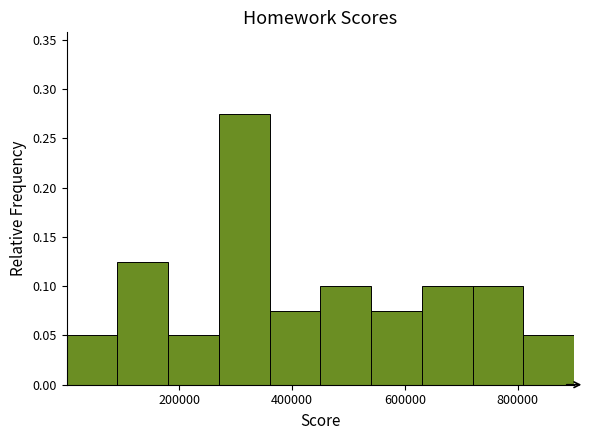

Reading left to right, transcribe this chart: for each bar, give the range it covers on the x-axis and its height. Neither the bar edges nor the heights are printed on the chart, so give them approximately, as read against the axes.

0 to 100000: 0.050
100000 to 180000: 0.125
180000 to 280000: 0.050
280000 to 360000: 0.275
360000 to 460000: 0.075
460000 to 540000: 0.100
540000 to 640000: 0.075
640000 to 720000: 0.100
720000 to 820000: 0.100
820000 to 900000: 0.050